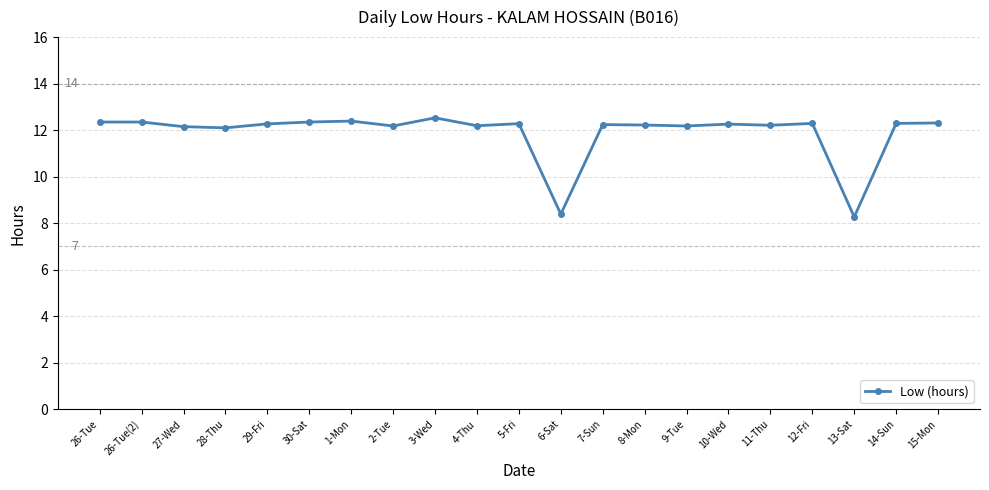

What is the label of the 17th point from the left?

11-Thu